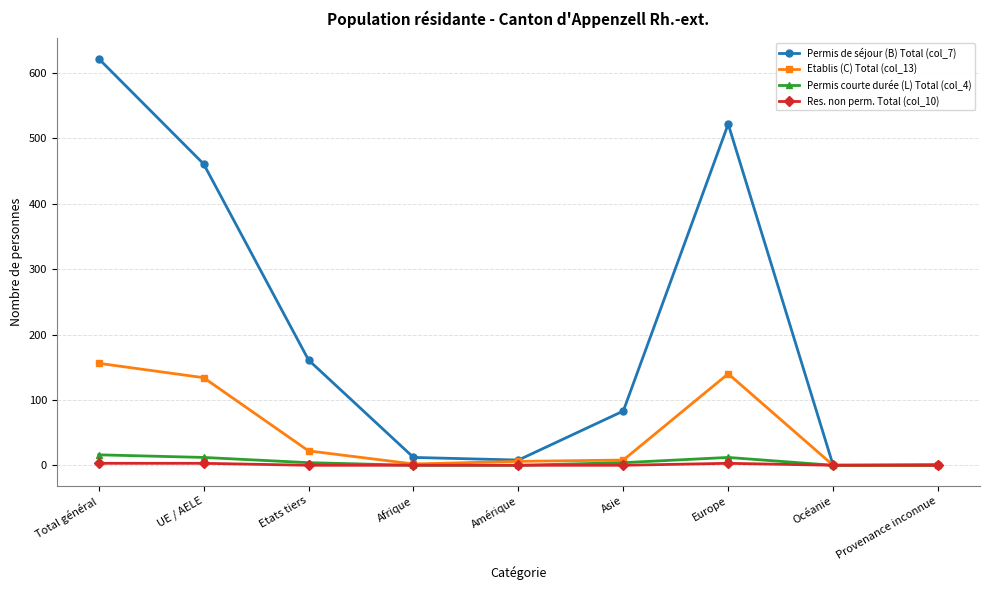

Which category has the highest value in the Permis de séjour (B) Total (col_7) series?

Total général